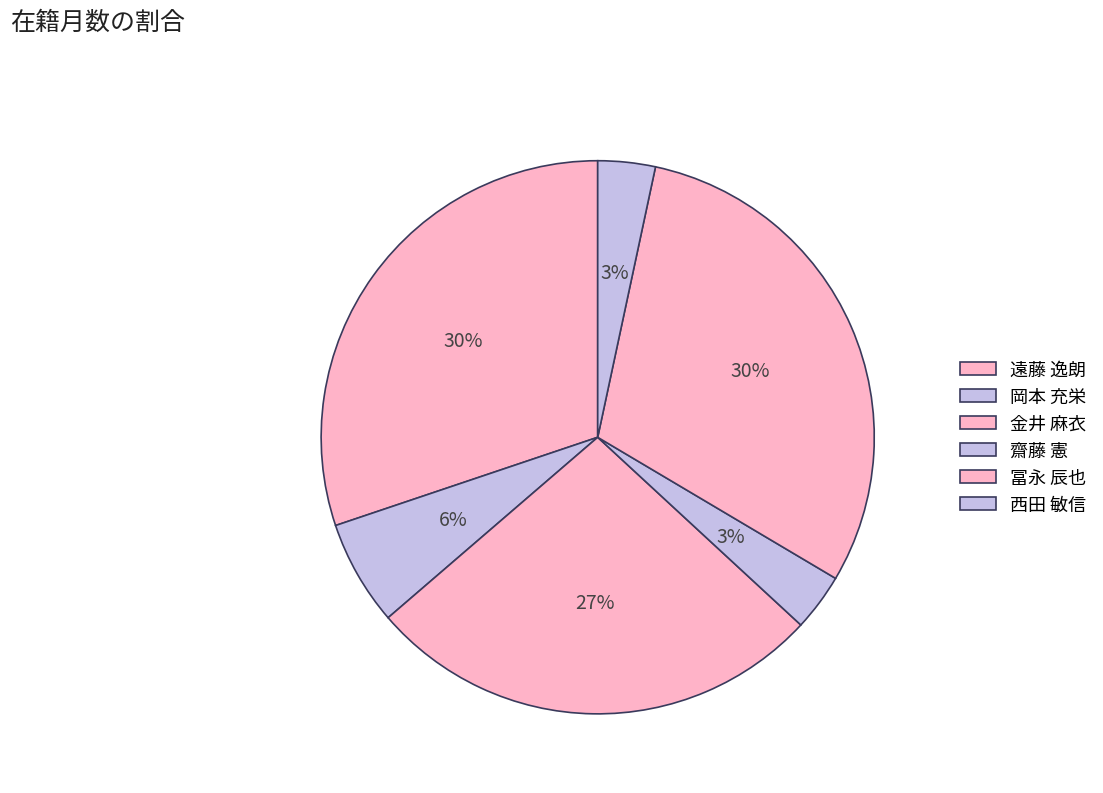

Count the number of slices in the pie.

6